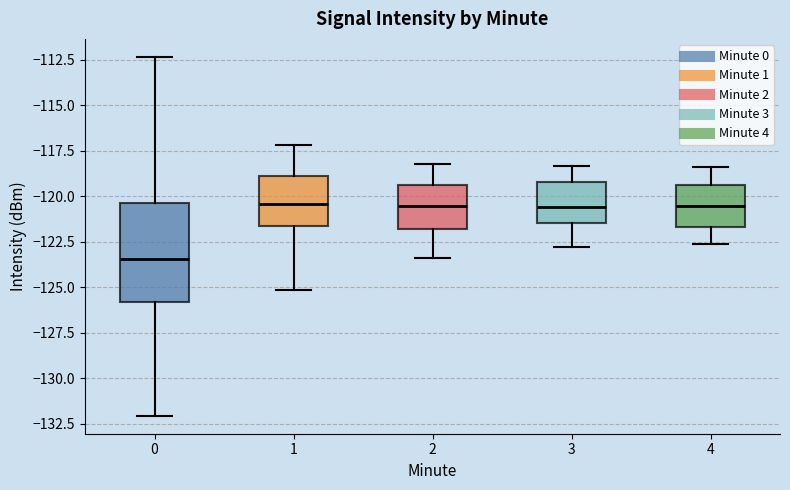

Comparing the boxes themselves (not the whiskers), which one is the tallest?

0